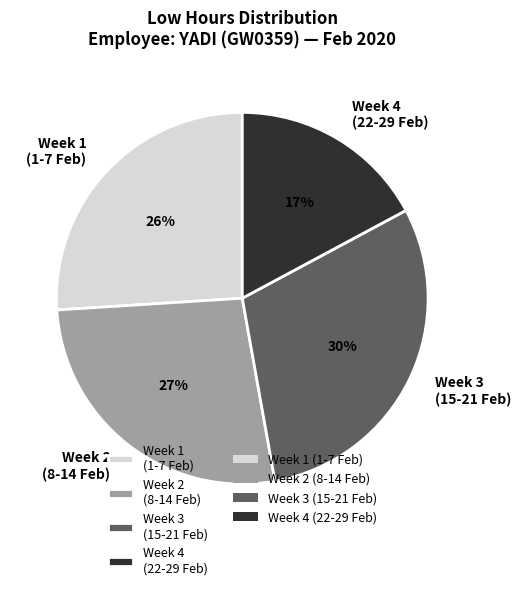

What is the largest slice in the pie chart?

Week 3 (15-21 Feb)